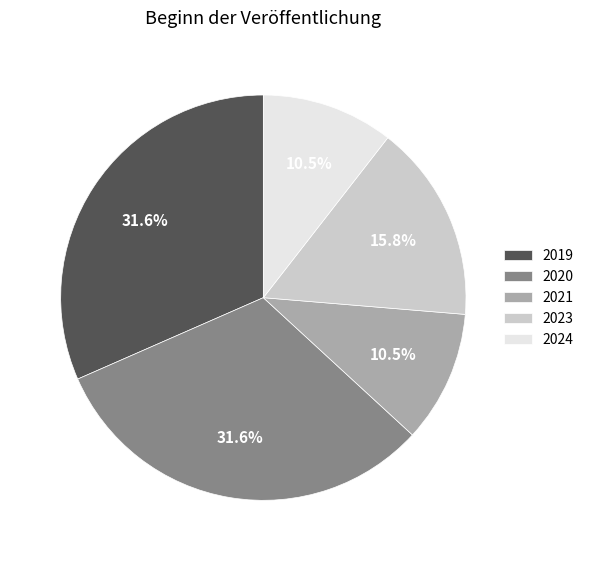

To the nearest percent, what is the difference between the largest and smallest slice percentages?

21%